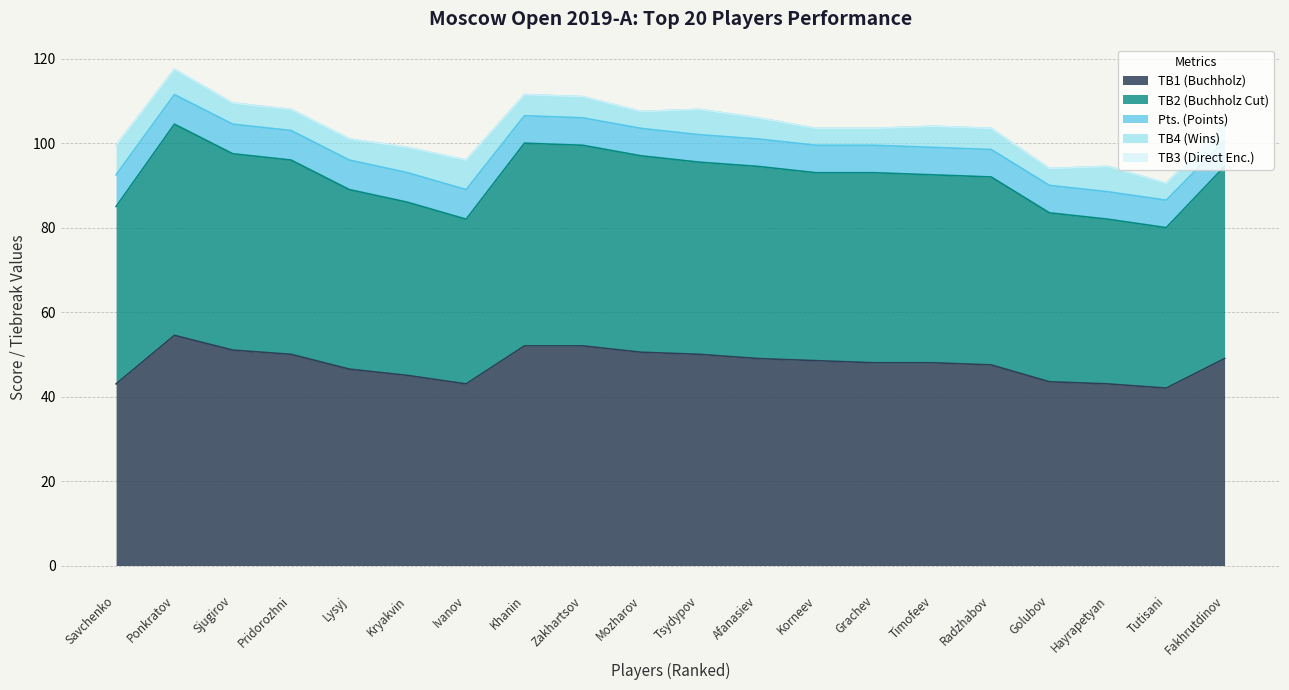

True or false: TB1 has a value of 27.4 at Lysyj.

False